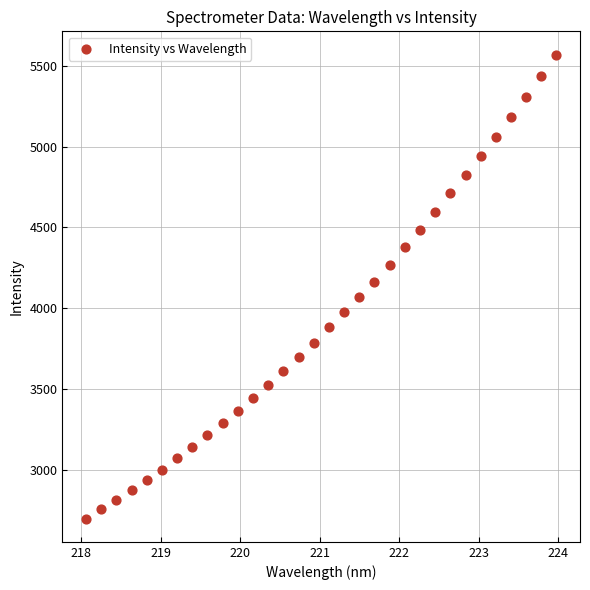

What is the range of X values (max minus min)?

5.9